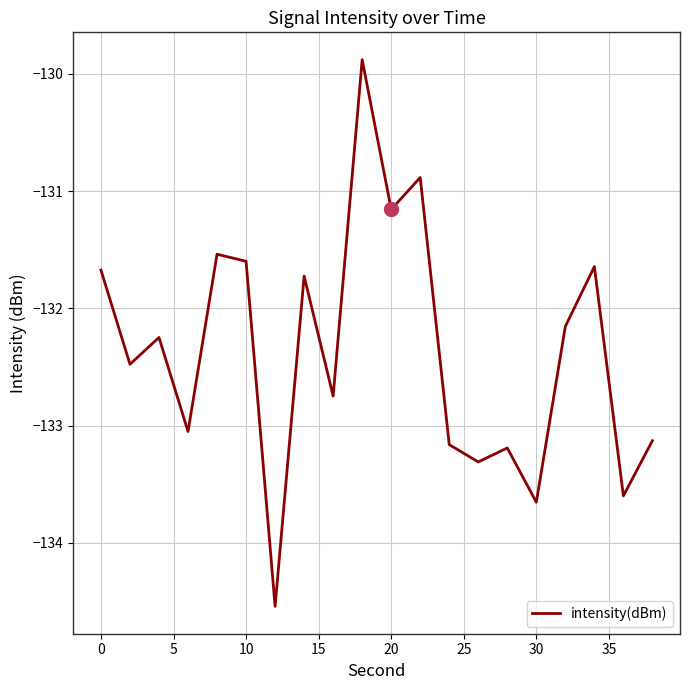

What is the greatest value displayed?

-129.9